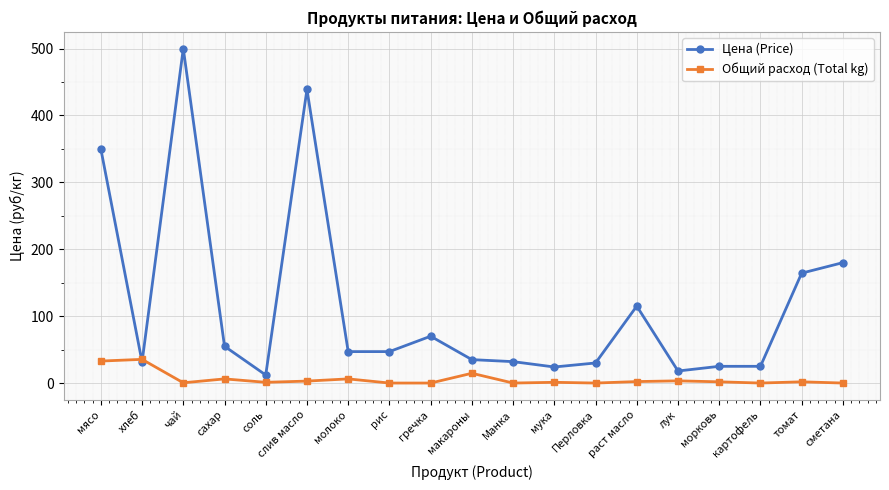

What position from the left is рис?

8